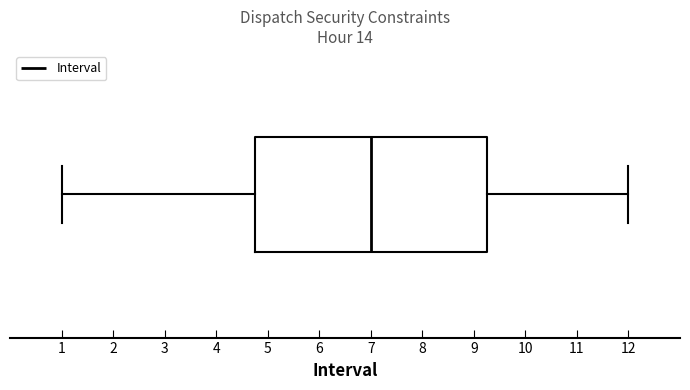

Where does the left whisker of the box end on the x-axis? The values are not printed on the chart, so give them approximately, as read against the axis.

1.0